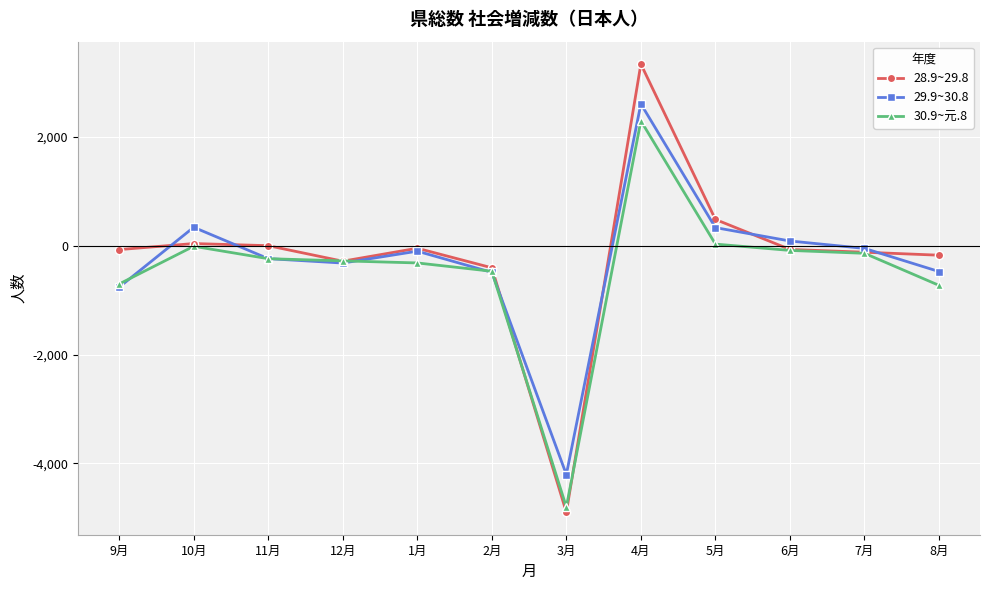

What is the maximum value for 30.9~元.8?

2294